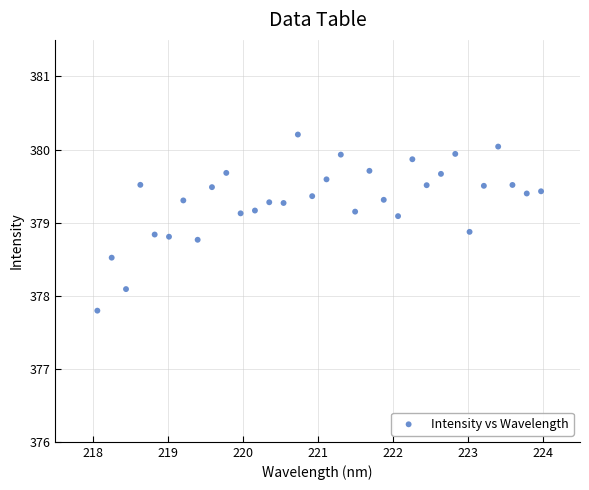

What is the range of X values (max minus min)?

5.9